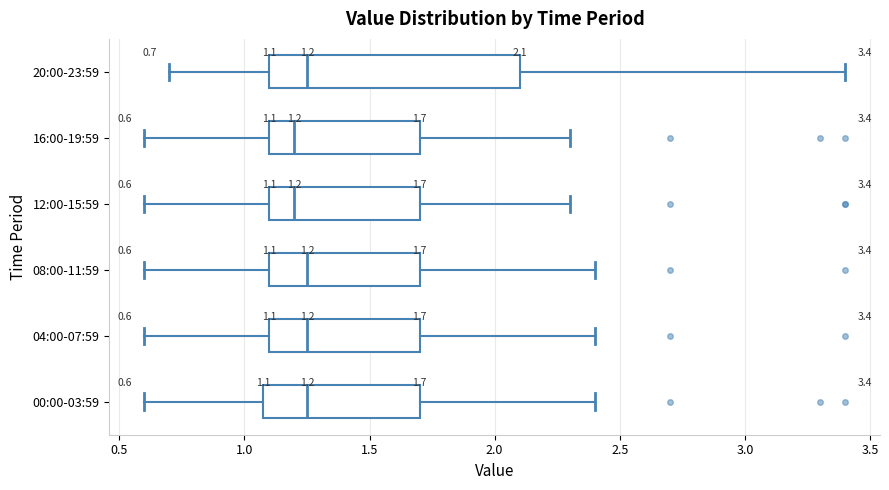

Comparing the boxes themselves (not the whiskers), which one is the widest?

20:00-23:59